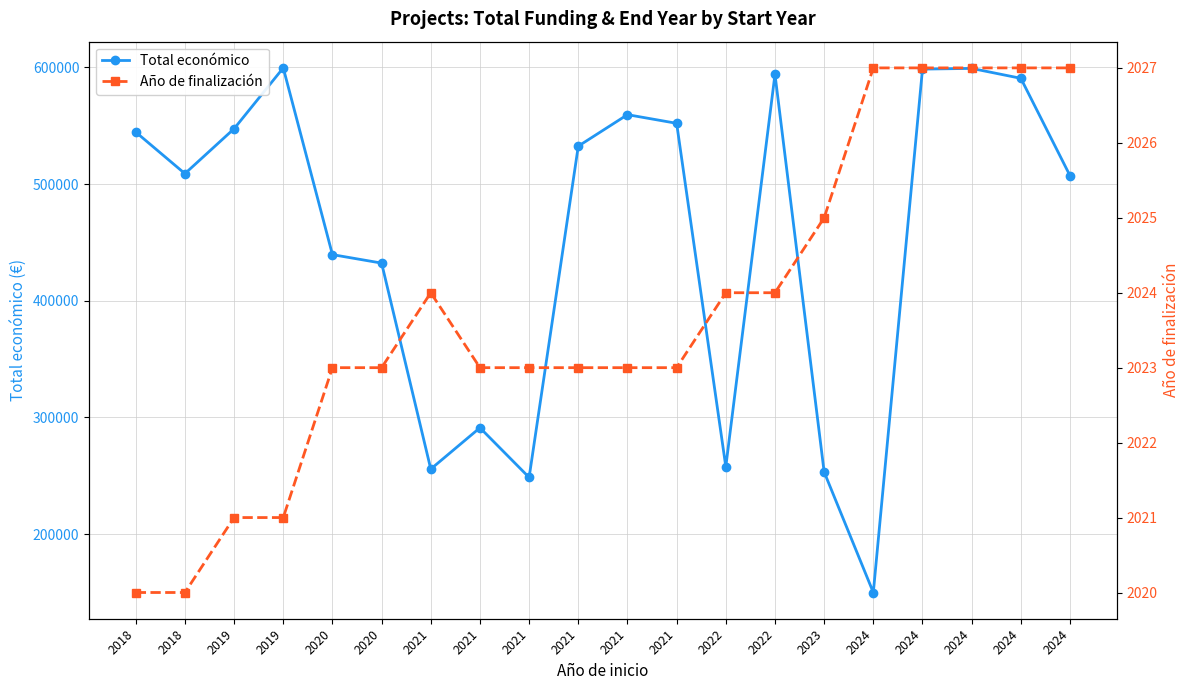

The value of Total económico at 2021 is 513457. True or false?

False